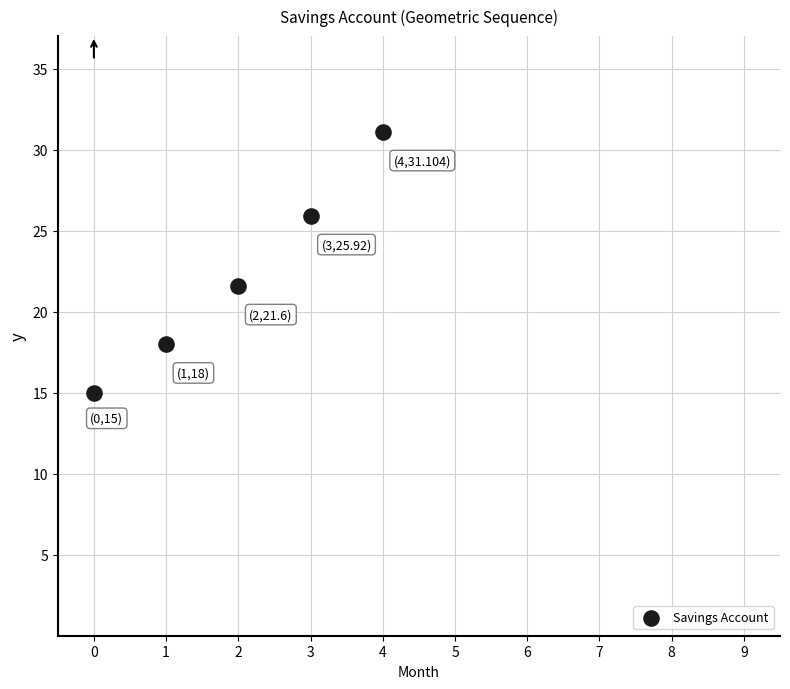

What Y value in the scatter plot is closest to 23?

21.6